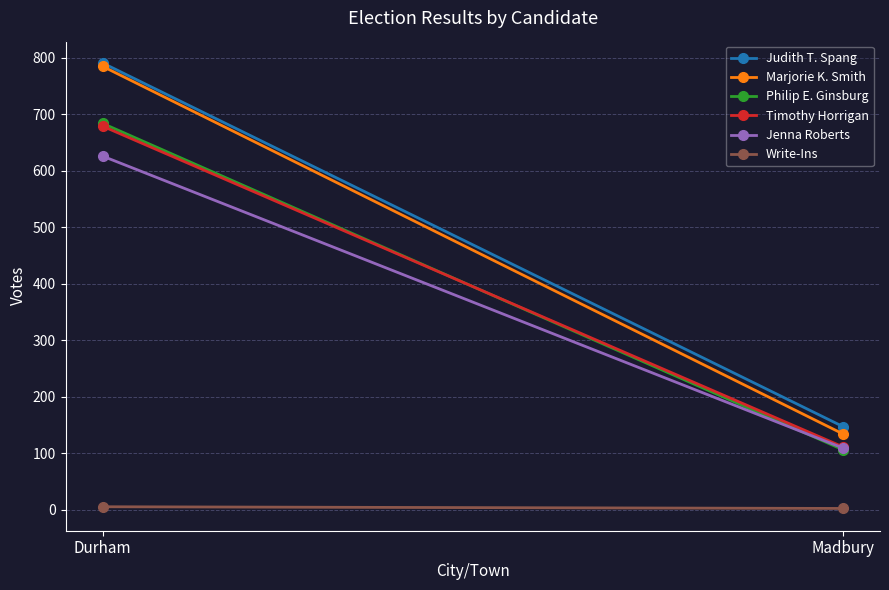

Which series has the largest range (max minus min)?

Marjorie K. Smith